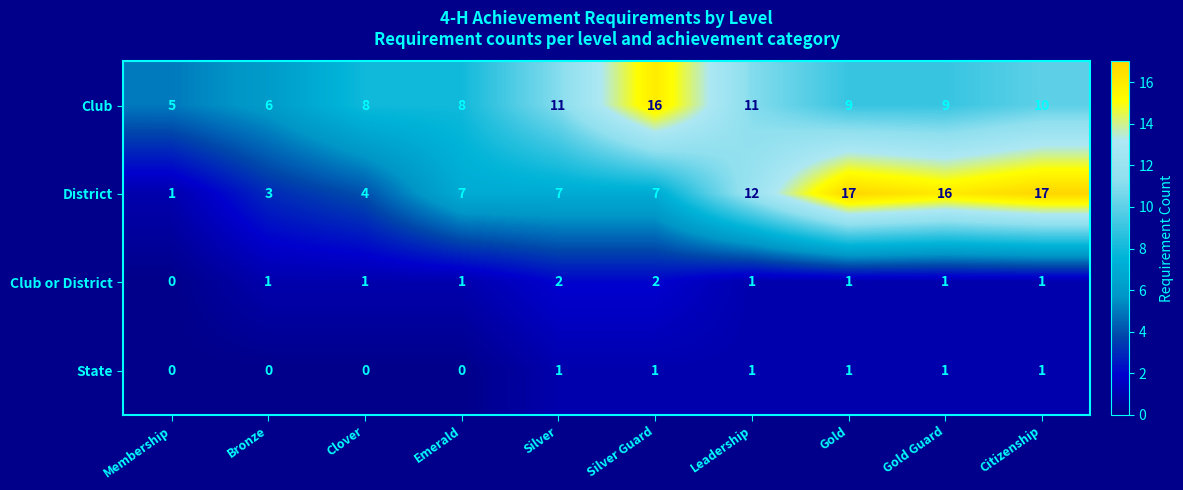

The value of Club at Silver Guard is 16. True or false?

True